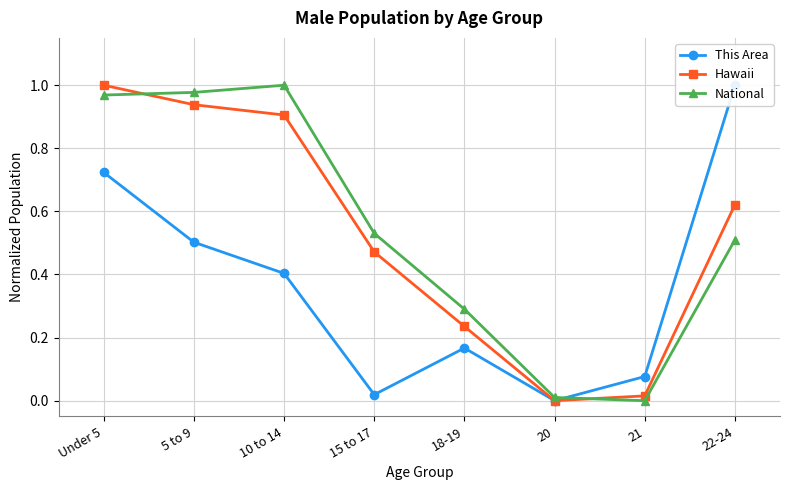

What is the average value of the Hawaii series?

0.5